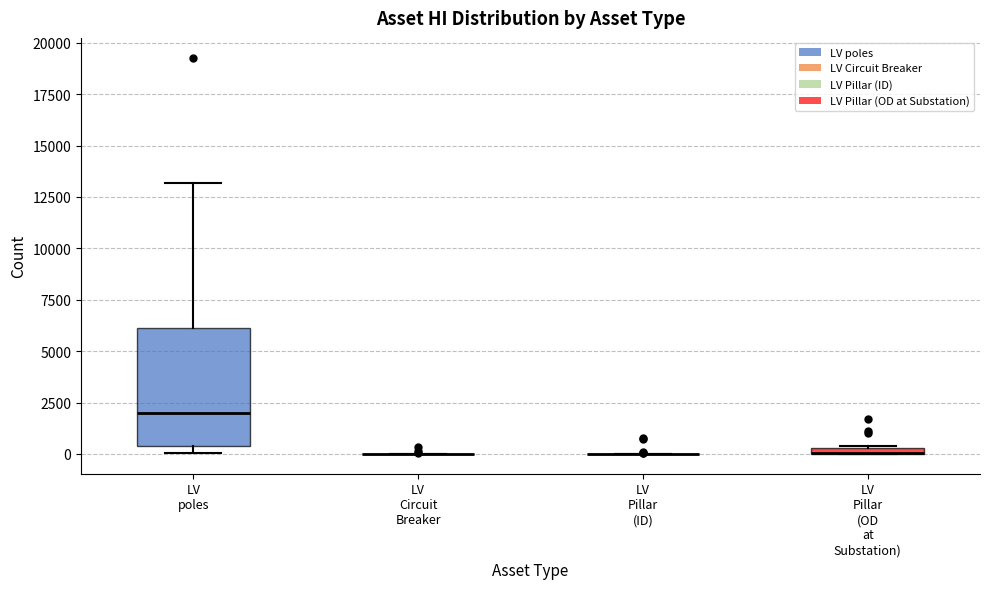

Comparing the boxes themselves (not the whiskers), which one is the tallest?

LV poles